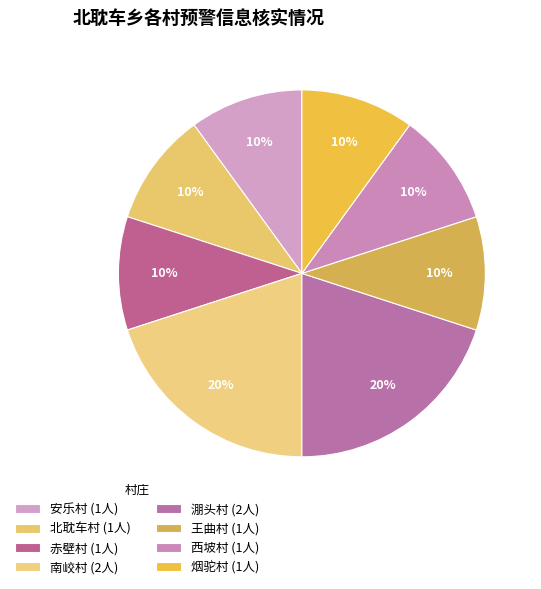

How many slices are in this pie chart?

8